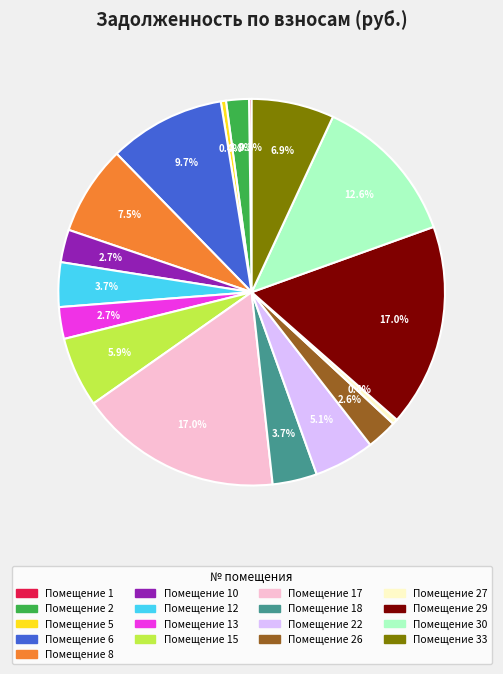

Is there any slice that represents more than half of the pie?

No